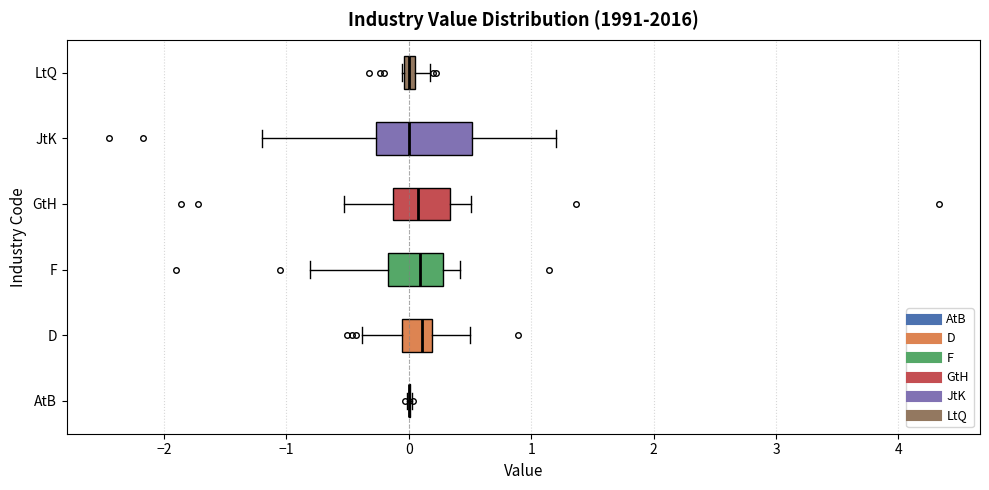

Comparing the boxes themselves (not the whiskers), which one is the widest?

JtK